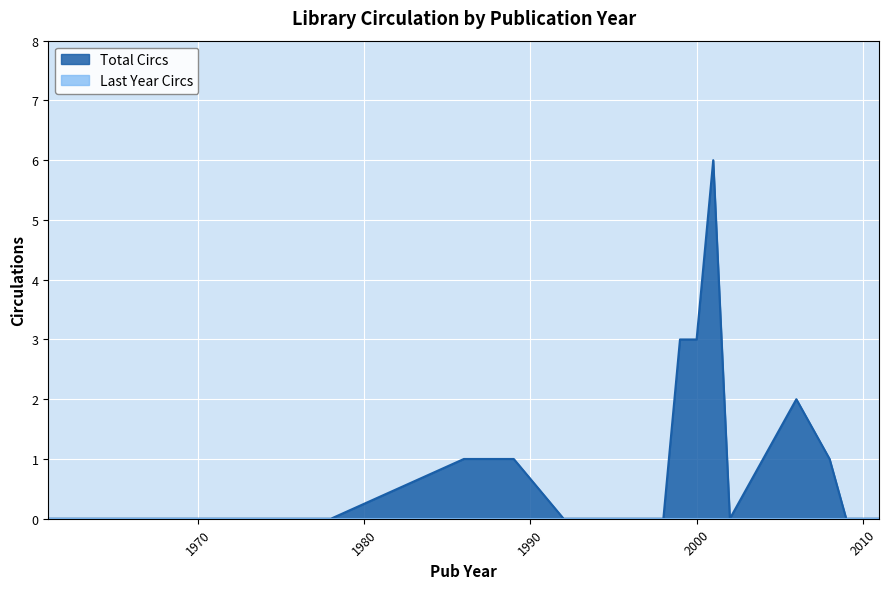

Where is Last Year Circs nearest to the value 0?

1961